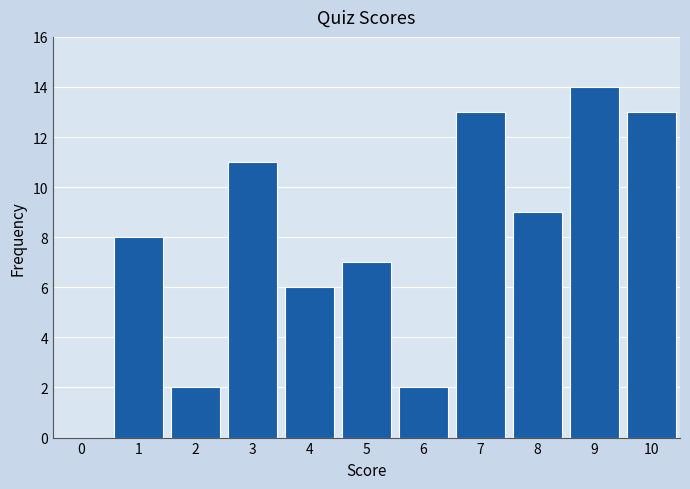

Reading left to right, list all the values displayed in this chart.

0=0	1=8	2=2	3=11	4=6	5=7	6=2	7=13	8=9	9=14	10=13